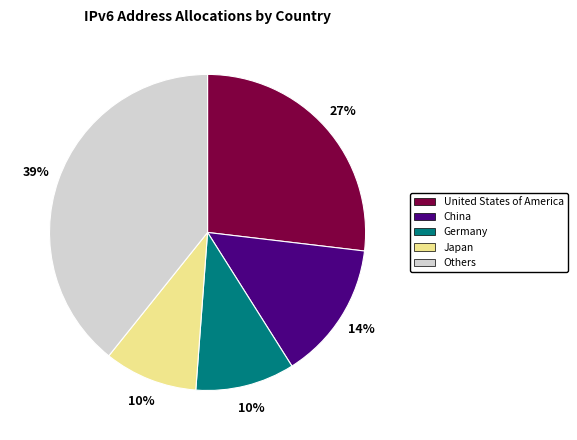

To the nearest percent, what is the average slice percentage?

20%